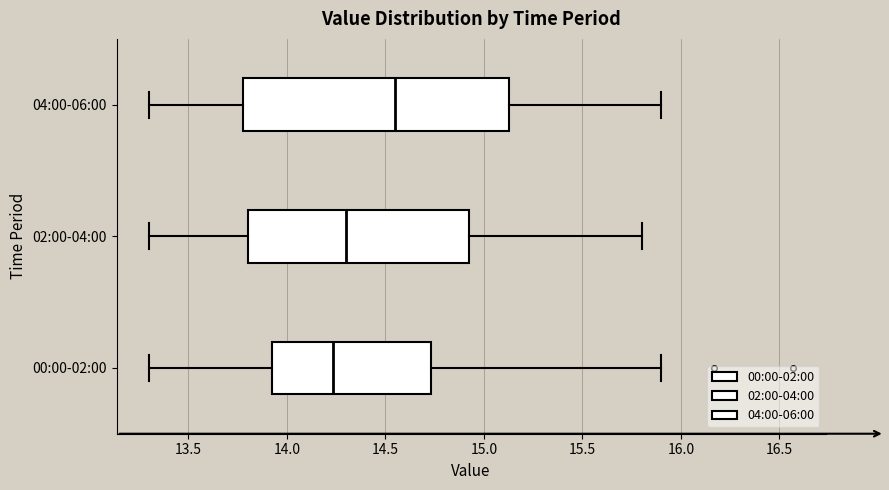

Which box is the widest, from its left edge to its right edge?

04:00-06:00